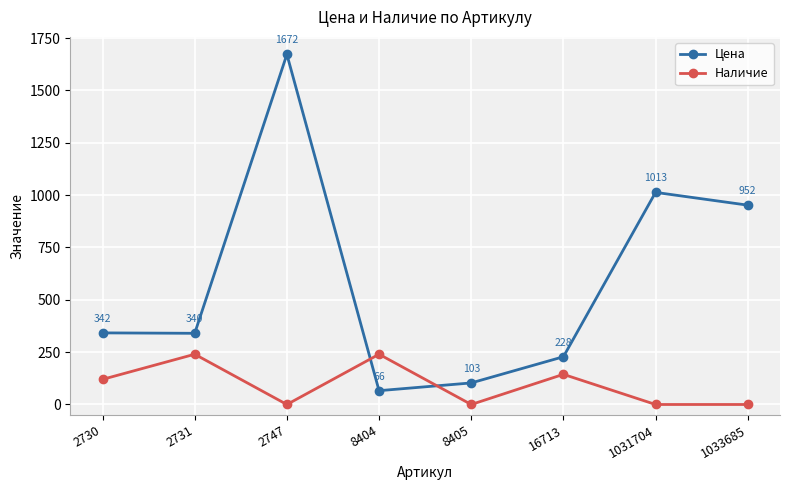

True or false: Наличие has a value of 240 at 2731.

True